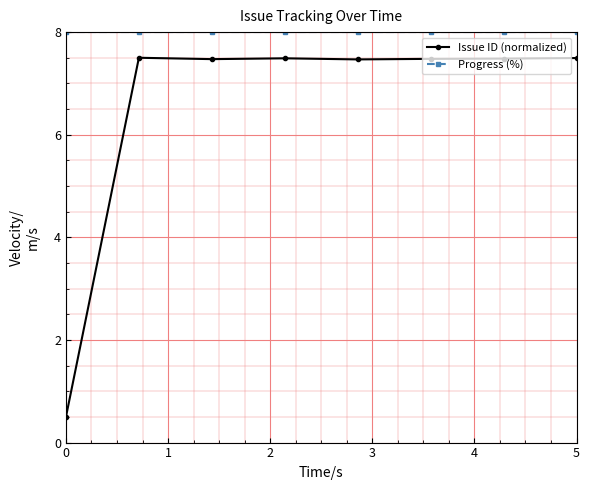

What is the value of the Issue ID (normalized) point at the 4th from the left?

7.5